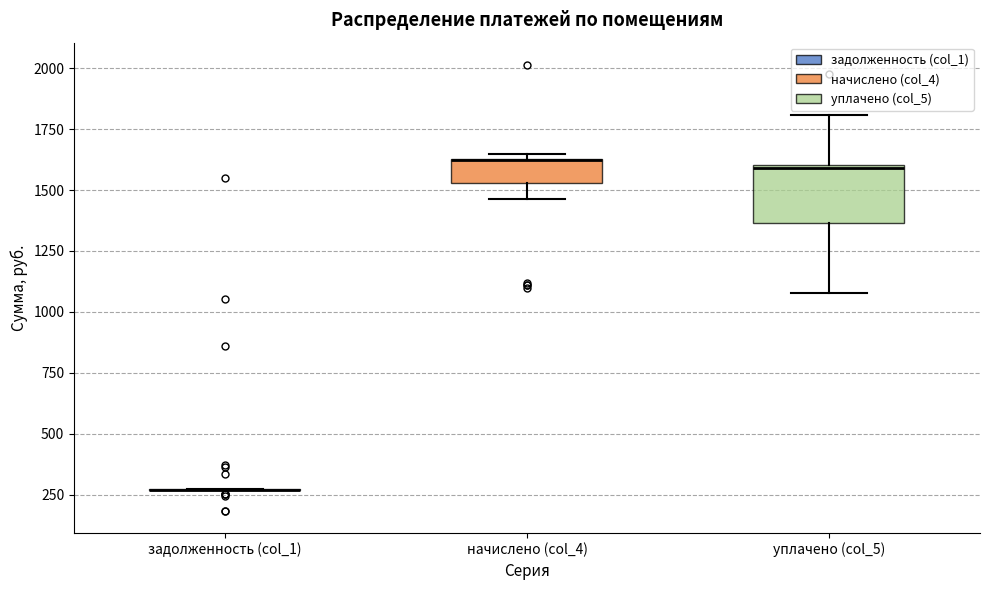

Reading left to right, transcribe this box plot: for each box, give where its median line is, the range the box spans, and where its two whiskers end, as read against the y-axis. The values are not printed on the chart, so give them approximately, as read against the axis.

задолженность (col_1): box collapsed to a line at 250, whiskers 250 to 250
начислено (col_4): median 1600 (drawn on the box's upper edge), box 1550 to 1650, whiskers 1450 to 1650 (just above the box's upper edge)
уплачено (col_5): median 1600, box 1350 to 1600, whiskers 1100 to 1800